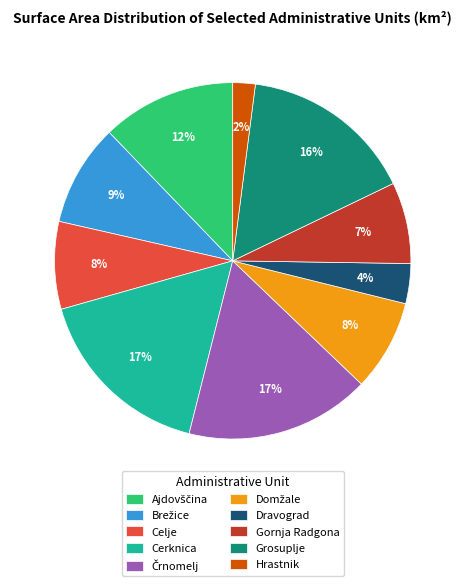

Which has a higher value, Dravograd or Grosuplje?

Grosuplje